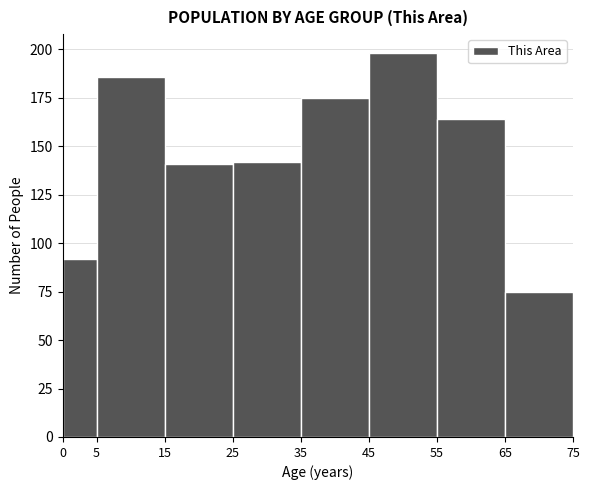

Reading left to right, list every bar in this chart as the range it spans on the x-axis followed by its height. The values are not printed on the chart, so give them approximately, as read against the axis.

0 to 5: 90
5 to 15: 185
15 to 25: 140
25 to 35: 140
35 to 45: 175
45 to 55: 200
55 to 65: 165
65 to 75: 75